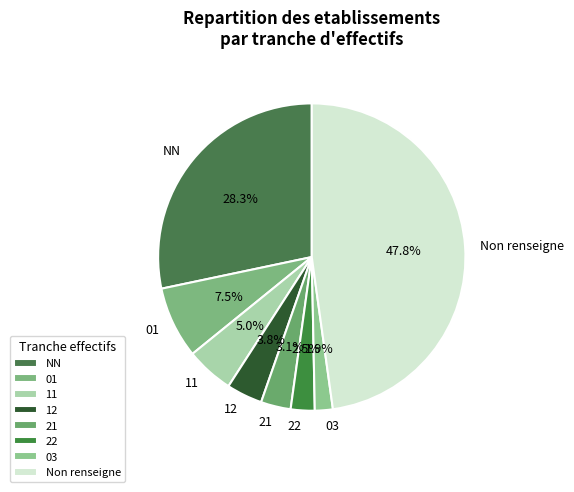

Rank the categories by value from lowest to highest.

03, 22, 21, 12, 11, 01, NN, Non renseigne